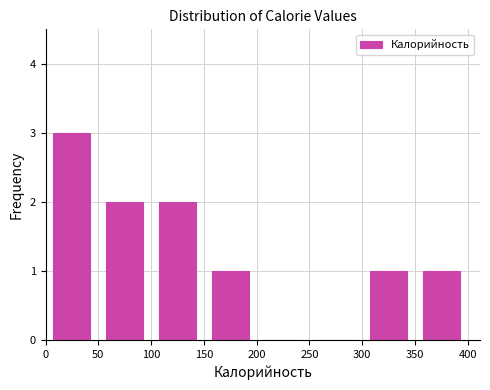

Reading left to right, list every bar in this chart as the range it spans on the x-axis followed by its height. The values are not printed on the chart, so give them approximately, as read against the axis.

0 to 50: 3
50 to 100: 2
100 to 150: 2
150 to 200: 1
200 to 250: 0
250 to 300: 0
300 to 350: 1
350 to 400: 1